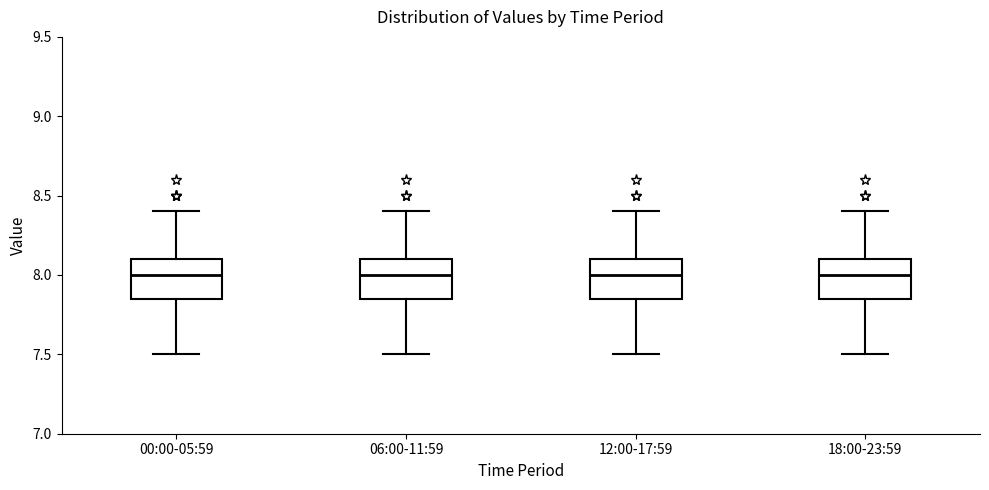

Reading left to right, read every box against the y-axis: the position of its median line, the range the box covers, and the ends of its whiskers. The values are not printed on the chart, so give them approximately, as read against the axis.

00:00-05:59: median 8.00, box 7.85 to 8.10, whiskers 7.50 to 8.40
06:00-11:59: median 8.00, box 7.85 to 8.10, whiskers 7.50 to 8.40
12:00-17:59: median 8.00, box 7.85 to 8.10, whiskers 7.50 to 8.40
18:00-23:59: median 8.00, box 7.85 to 8.10, whiskers 7.50 to 8.40